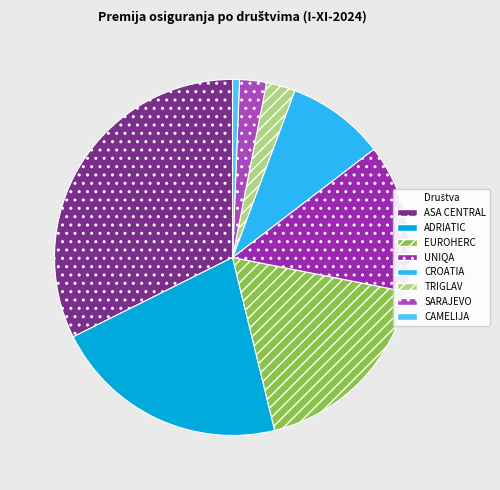

Which has a higher value, UNIQA or EUROHERC?

EUROHERC